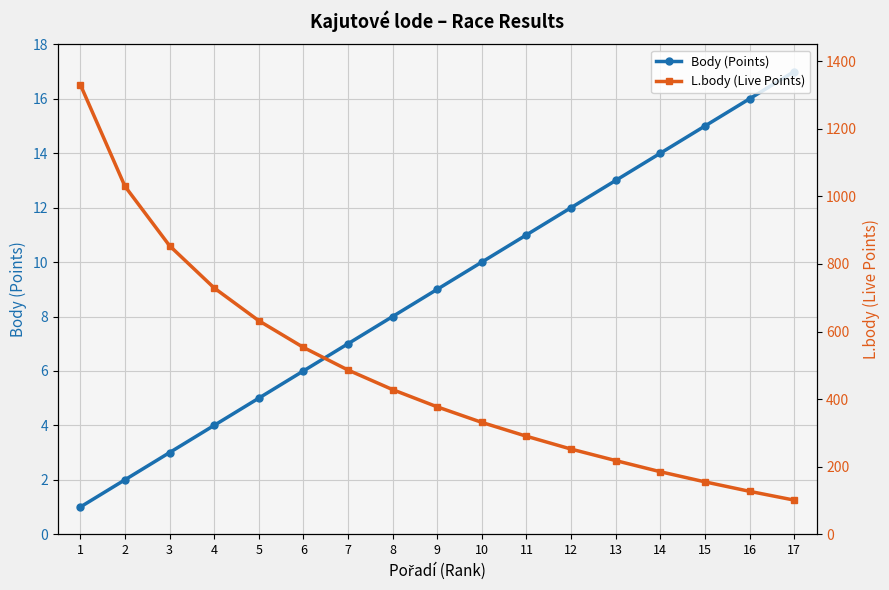

Reading left to right, extract all data points from this chart.

Body (Points): 1=1	2=2	3=3	4=4	5=5	6=6	7=7	8=8	9=9	10=10	11=11	12=12	13=13	14=14	15=15	16=16	17=17
L.body (Live Points): 1=1331	2=1030	3=854	4=729	5=632	6=553	7=486	8=428	9=377	10=331	11=290	12=252	13=218	14=185	15=155	16=127	17=101